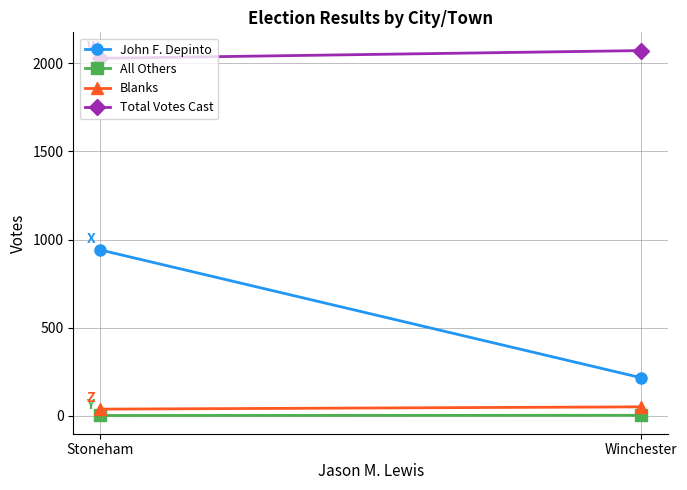

Which series changed the most between Stoneham and Winchester?

John F. Depinto